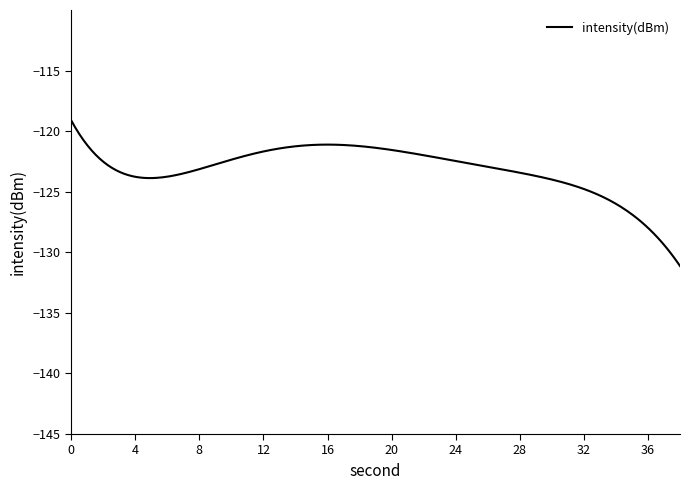

What is the maximum value shown in the chart?

-119.1